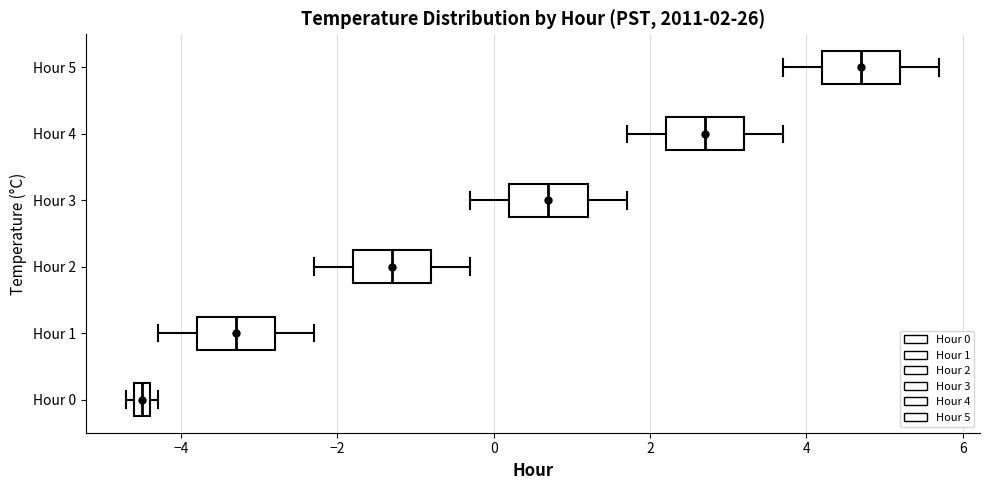

Which box's median line is the furthest to the right?

Hour 5